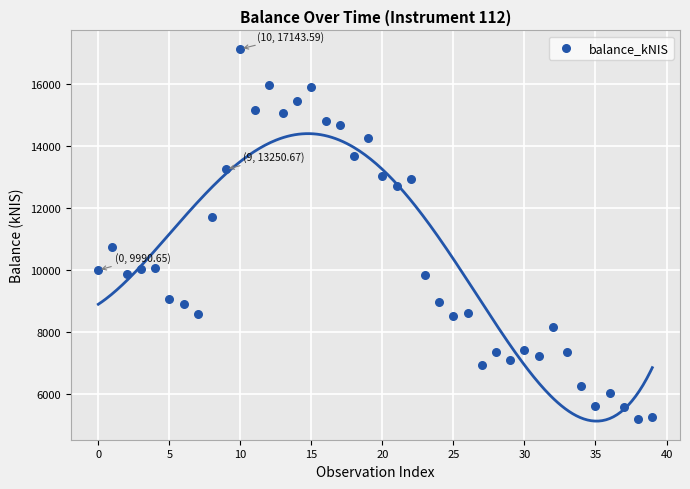

What is the range of Y values (max minus min)?

11966.7